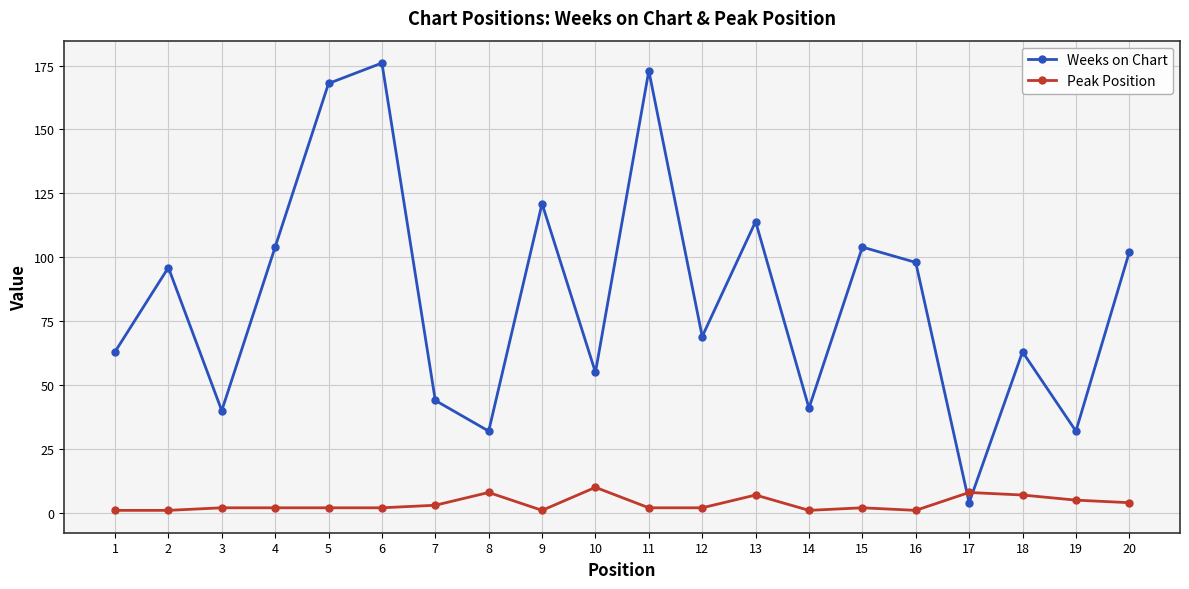

Reading left to right, what are all the values shown in this chart?

Weeks on Chart: 63	96	40	104	168	176	44	32	121	55	173	69	114	41	104	98	4	63	32	102
Peak Position: 1	1	2	2	2	2	3	8	1	10	2	2	7	1	2	1	8	7	5	4